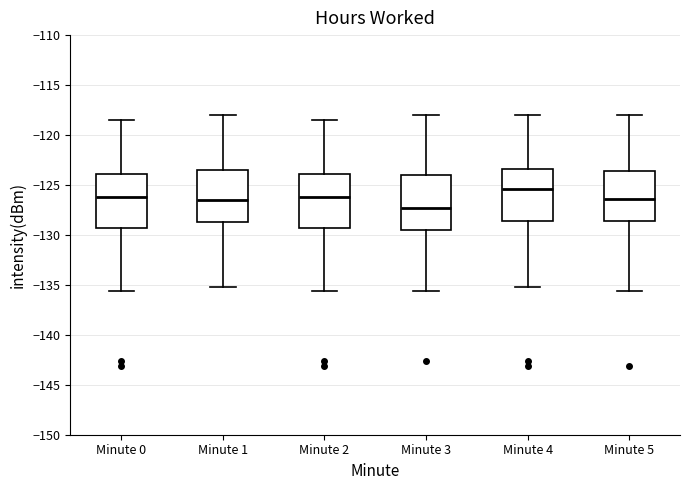

Reading left to right, transcribe this box plot: for each box, give where its median line is, the range the box spans, and where its two whiskers end, as read against the y-axis. The values are not printed on the chart, so give them approximately, as read against the axis.

Minute 0: median -126.0, box -129.5 to -124.0, whiskers -135.5 to -118.5
Minute 1: median -126.5, box -128.5 to -123.5, whiskers -135.0 to -118.0
Minute 2: median -126.0, box -129.5 to -124.0, whiskers -135.5 to -118.5
Minute 3: median -127.5, box -129.5 to -124.0, whiskers -135.5 to -118.0
Minute 4: median -125.5, box -128.5 to -123.5, whiskers -135.0 to -118.0
Minute 5: median -126.5, box -128.5 to -123.5, whiskers -135.5 to -118.0